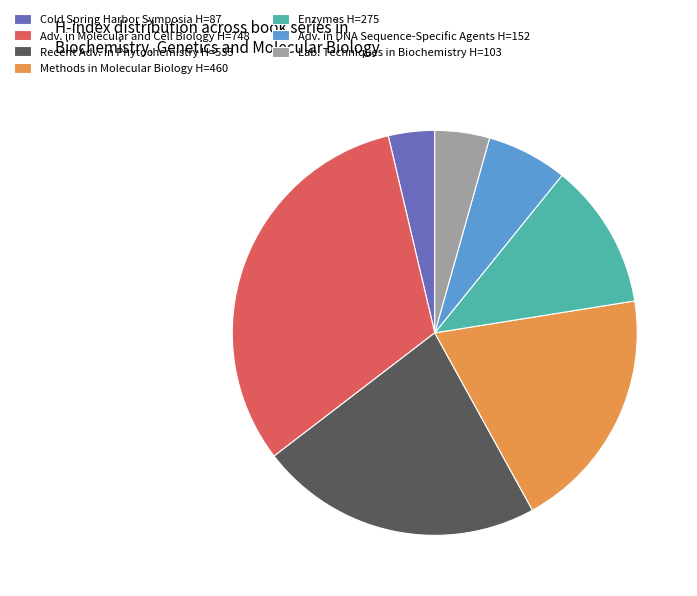

Is it true that Recent Adv. in Phytochemistry H=533 is 29% of the pie?

False